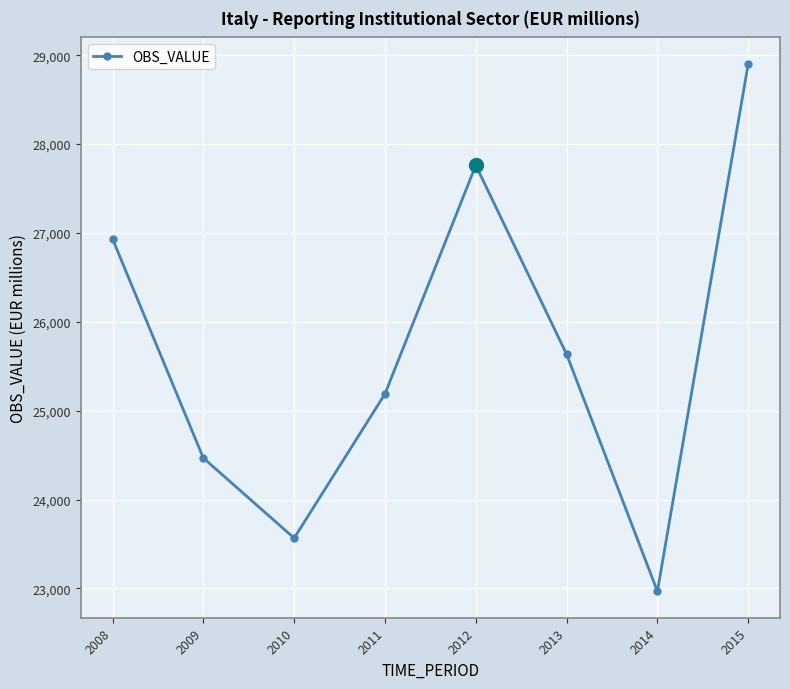

Count the number of data series in this chart.

1